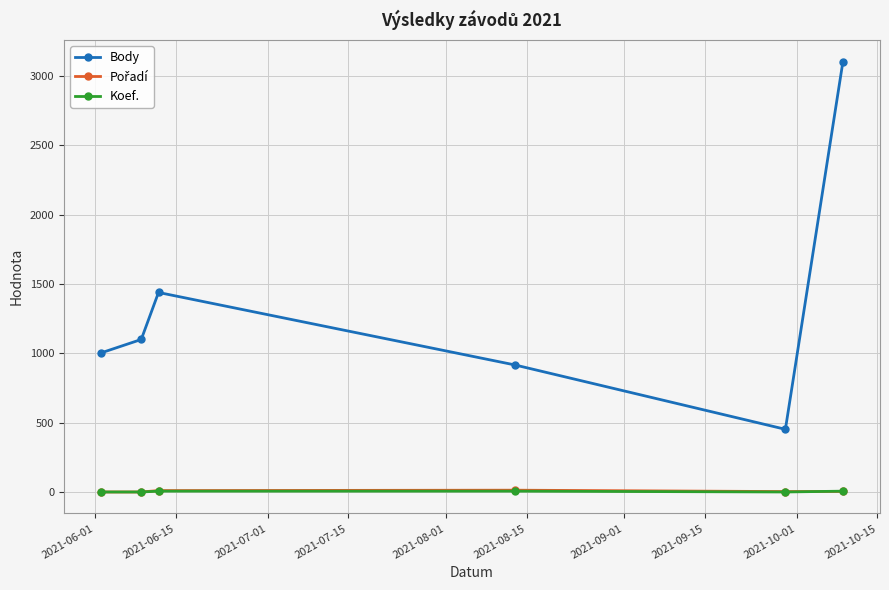

True or false: Body and Koef. cross at least once.

False